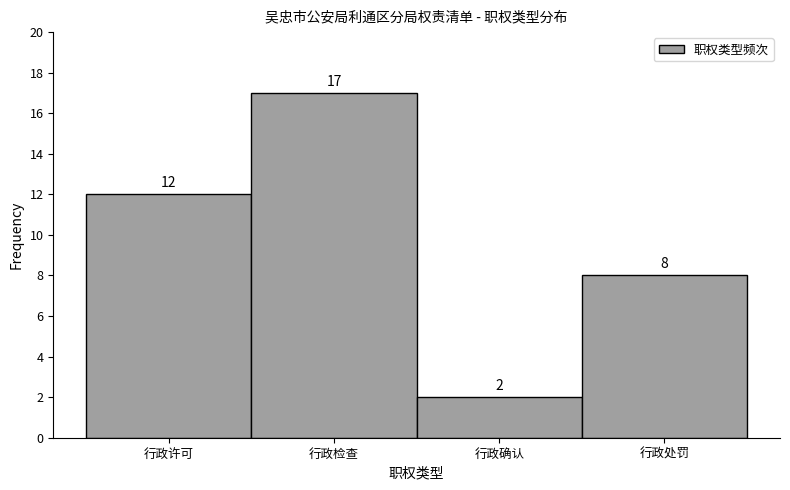

Reading left to right, list all the values displayed in this chart.

12	17	2	8